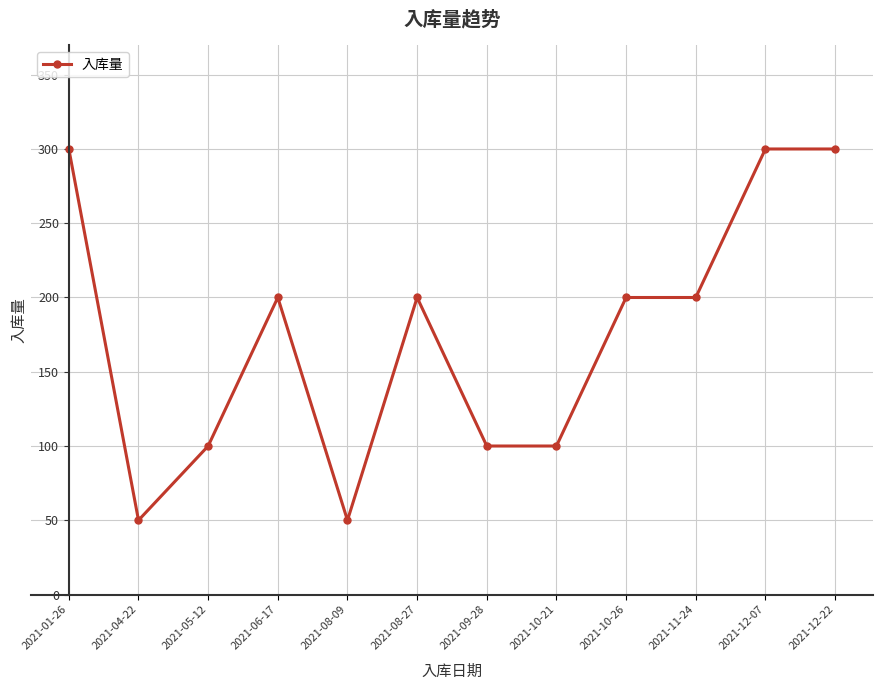

The chart shows a value of 353 at 2021-06-17. True or false?

False